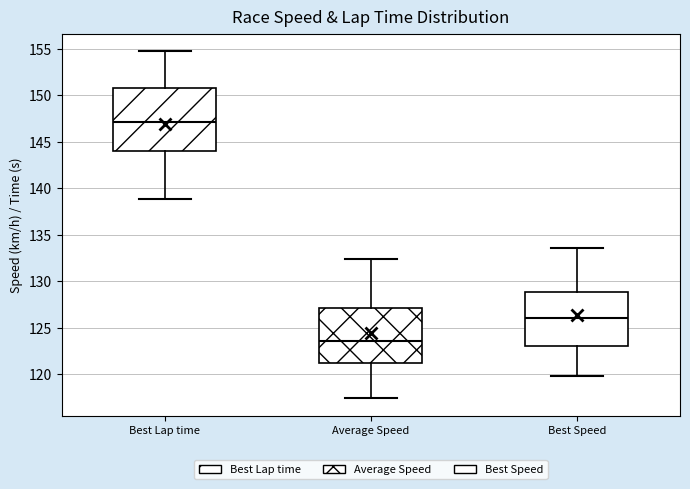

Where is the upper edge of the box for Best Speed on the y-axis? The values are not printed on the chart, so give them approximately, as read against the axis.

129.0